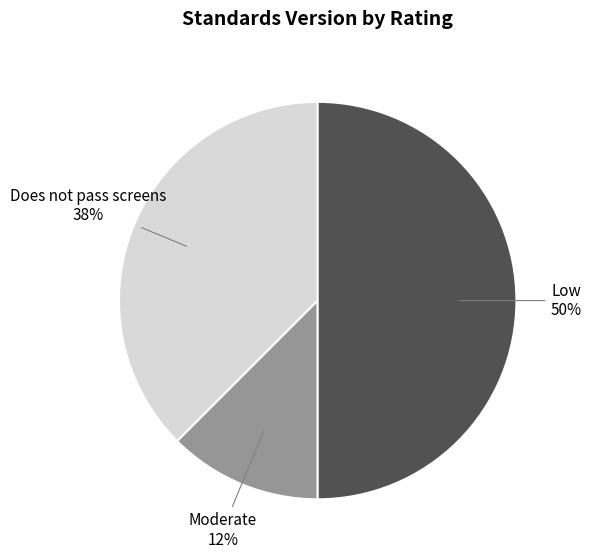

What percentage is the Low slice, to the nearest percent?

50%